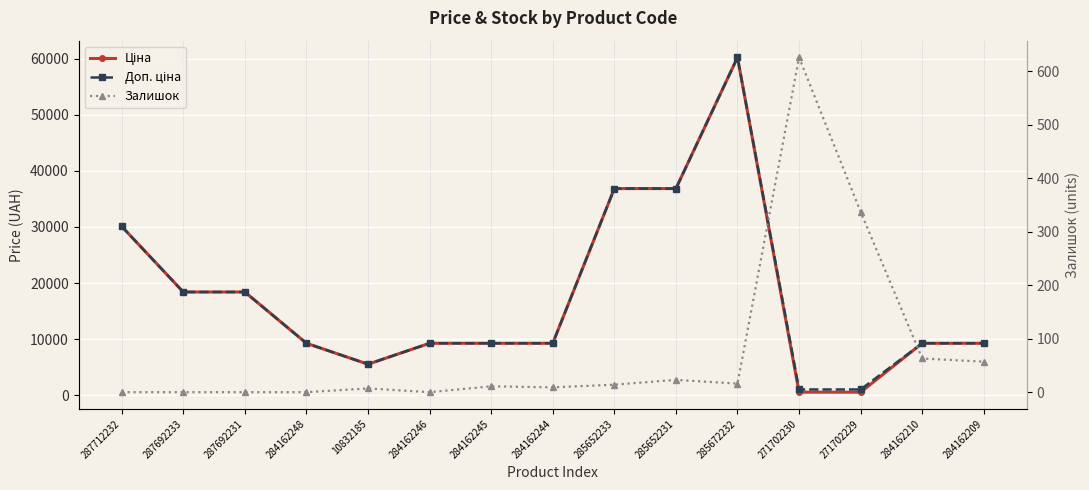

What is the label of the 12th point from the left?

271702230